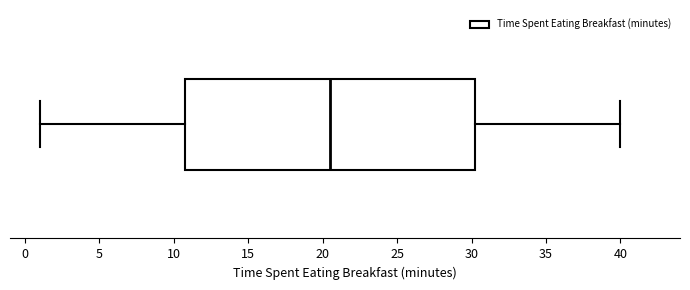

Where does the median line of the box sit on the x-axis? The values are not printed on the chart, so give them approximately, as read against the axis.

20.5